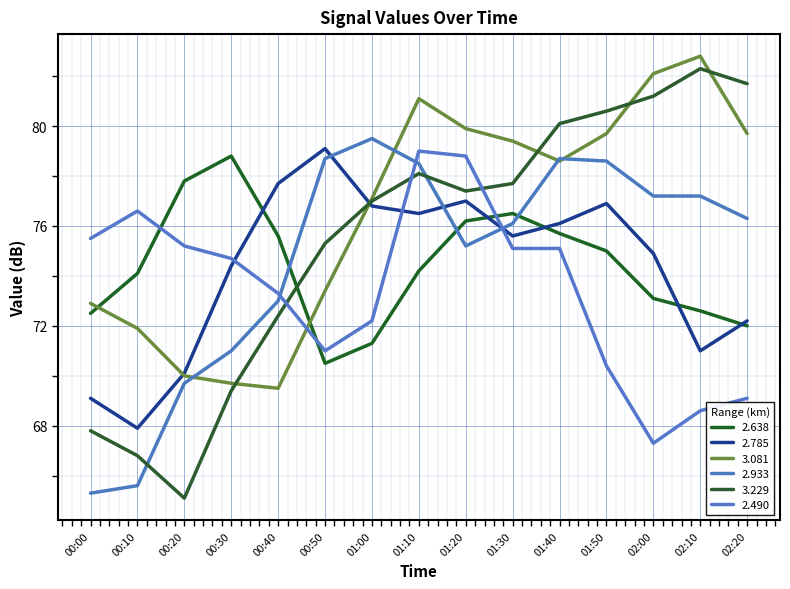

Count the number of categories in the chart.

15